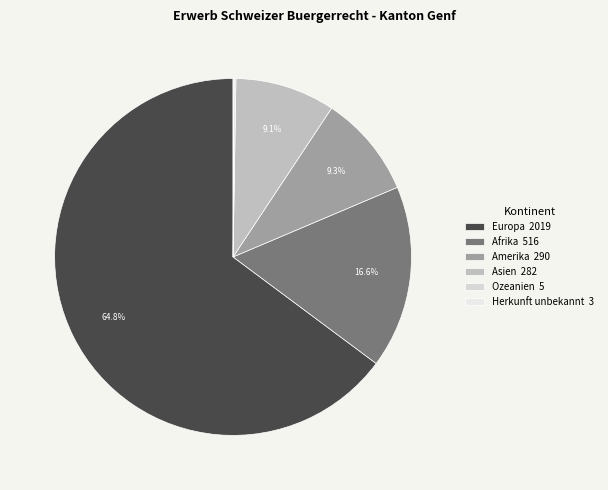

Is it true that Ozeanien is 13% of the pie?

False